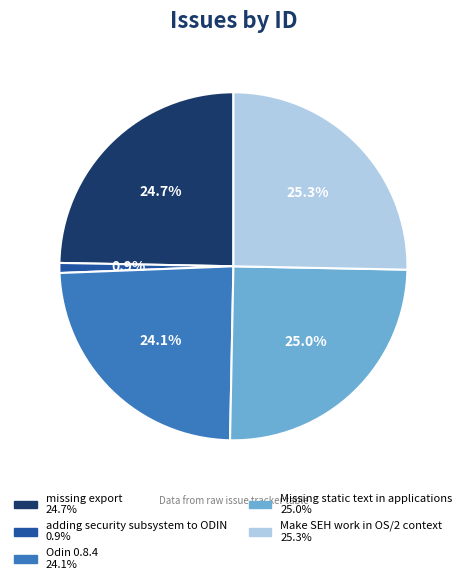

Which category has the smallest portion of the pie?

adding security subsystem to ODIN